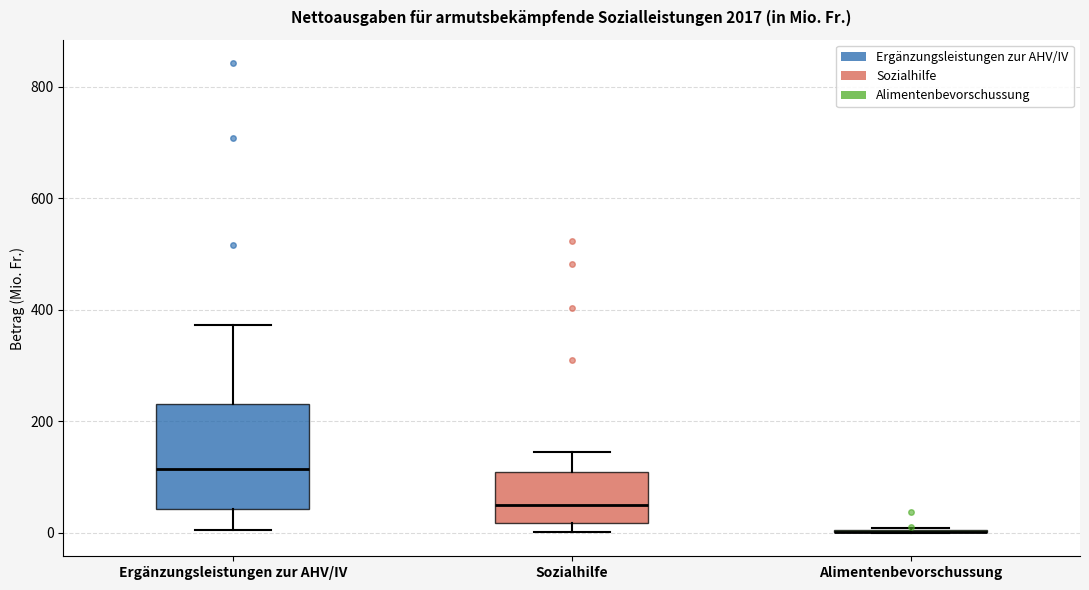

Reading left to right, read every box against the y-axis: the position of its median line, the range the box covers, and the ends of its whiskers. The values are not printed on the chart, so give them approximately, as read against the axis.

Ergänzungsleistungen zur AHV/IV: median 120, box 40 to 240, whiskers 0 to 380
Sozialhilfe: median 60, box 20 to 100, whiskers 0 to 140
Alimentenbevorschussung: box collapsed to a line at 0, whiskers 0 to 0